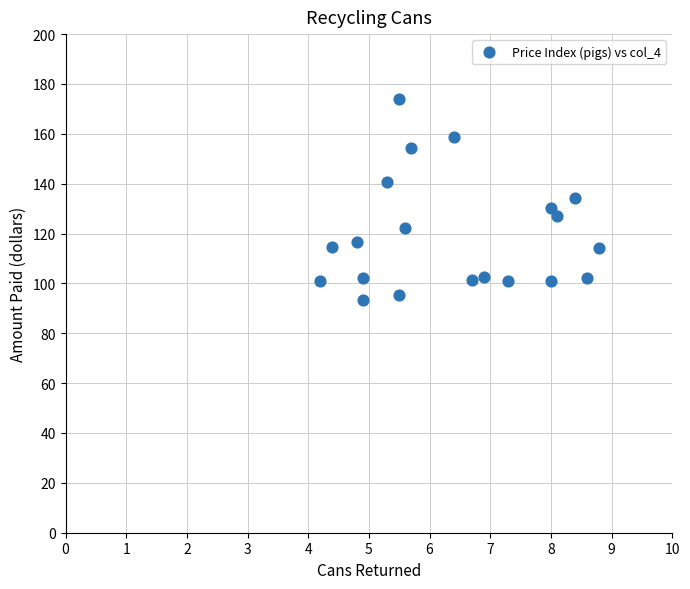

What is the range of Y values (max minus min)?

80.6